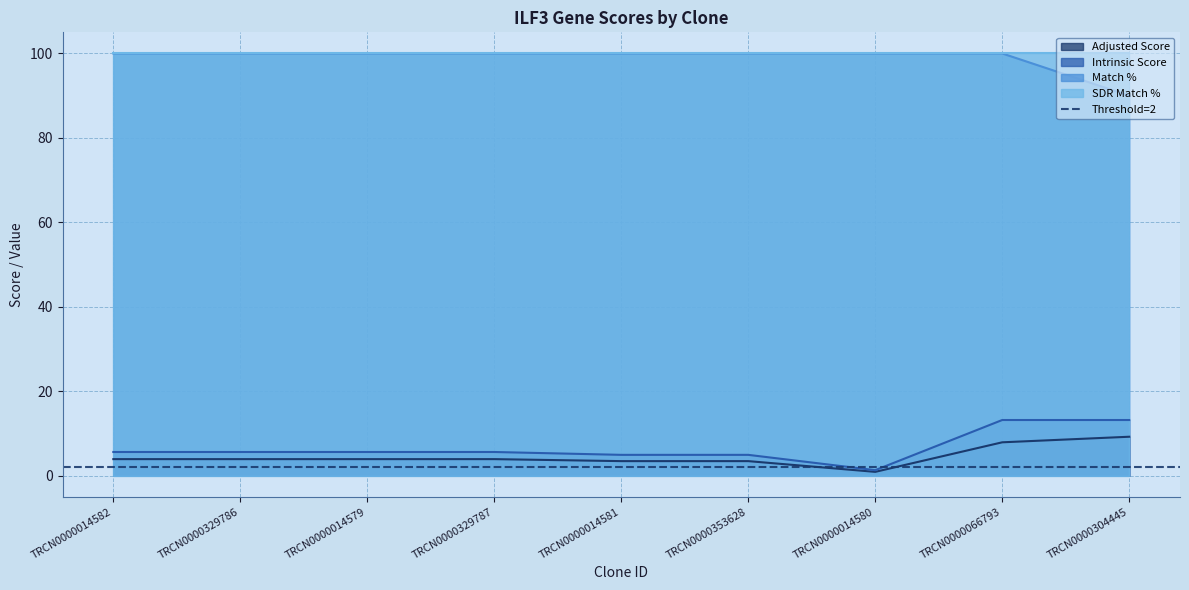

What is the value of the Adjusted Score point at the 1st from the left?

3.9